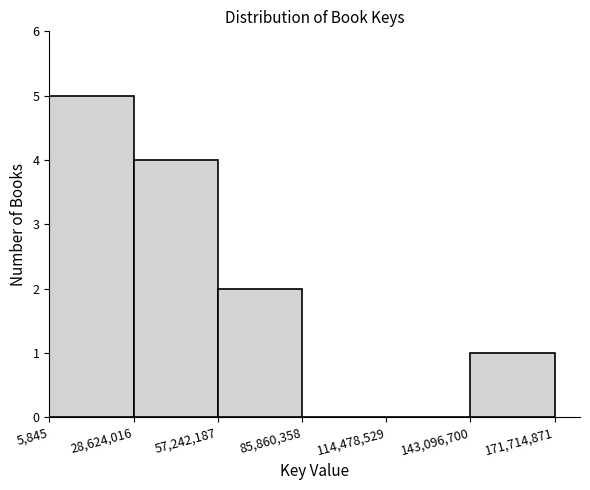

How tall is the bar that spans 5,845 to 28,624,016 on the x-axis? The values are not printed on the chart, so give them approximately, as read against the axis.

5